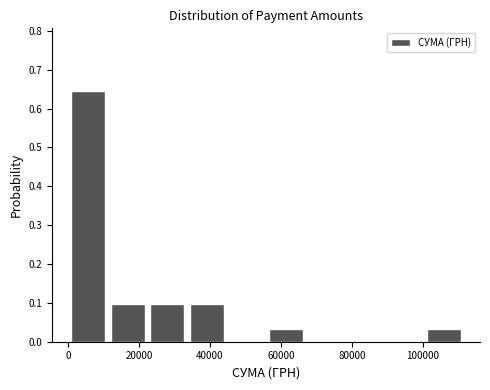

What is the height of the bar covering 56000 to 66000 on the x-axis? Neither the bar edges nor the heights are printed on the chart, so give them approximately, as read against the axes.

0.03